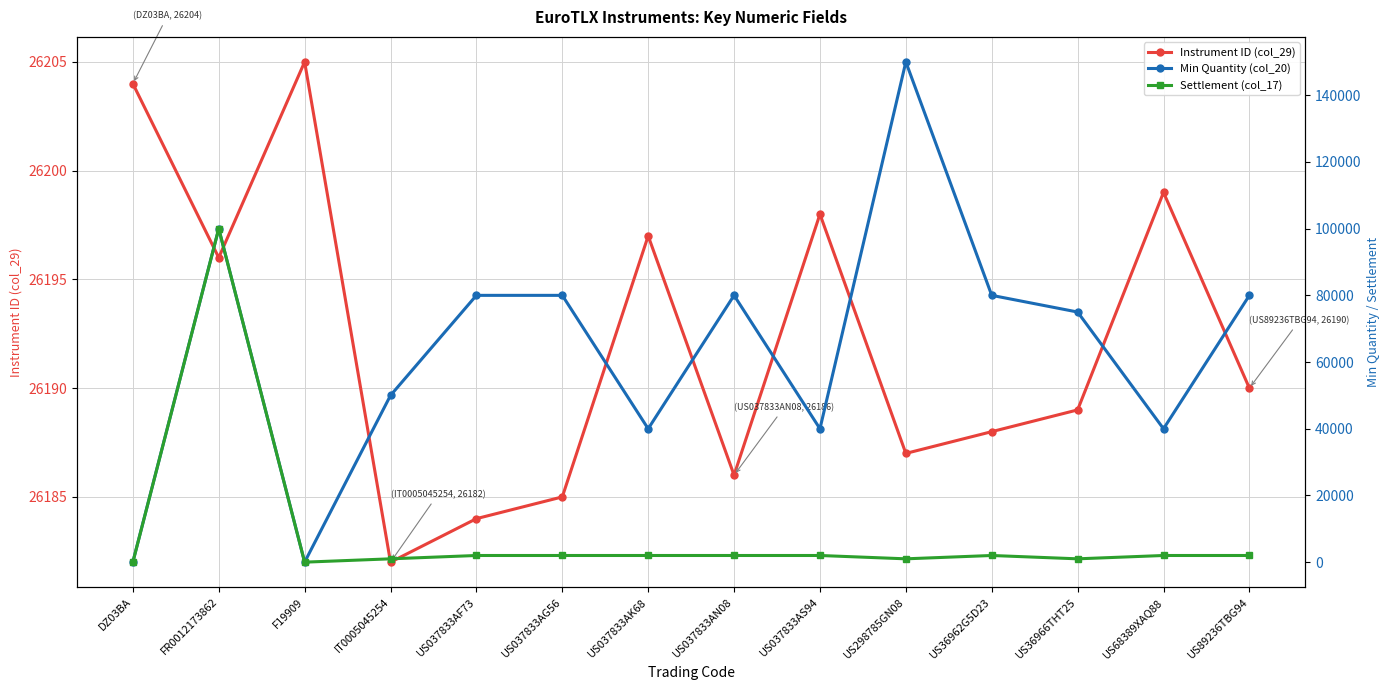

Which series has the largest total across all categories?

Min Quantity (col_20)